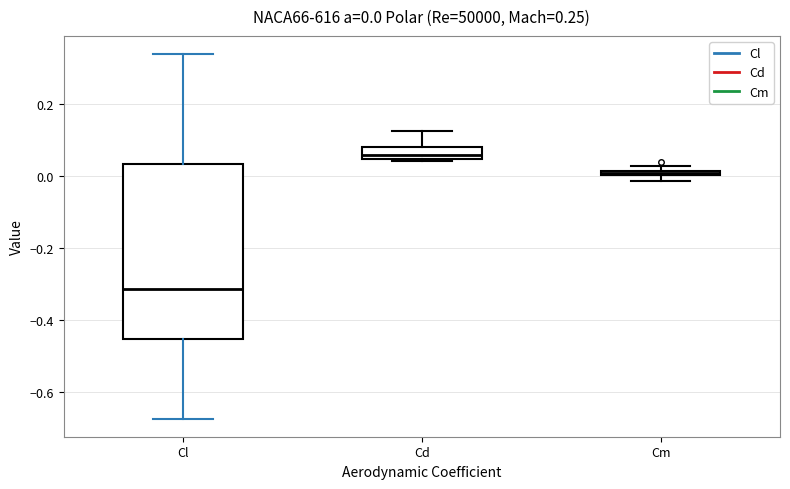

Which box has the highest median line?

Cd